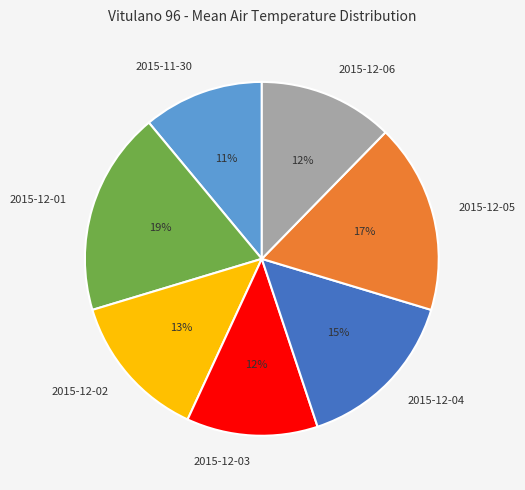

True or false: 2015-12-05 accounts for 7% of the total.

False